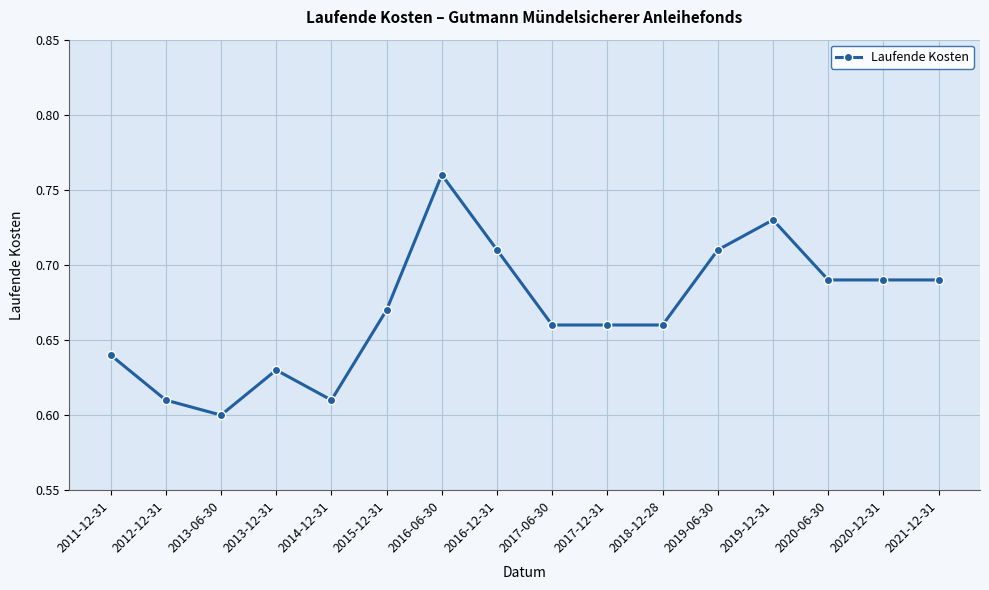

At which label is the value closest to 0?

2013-06-30